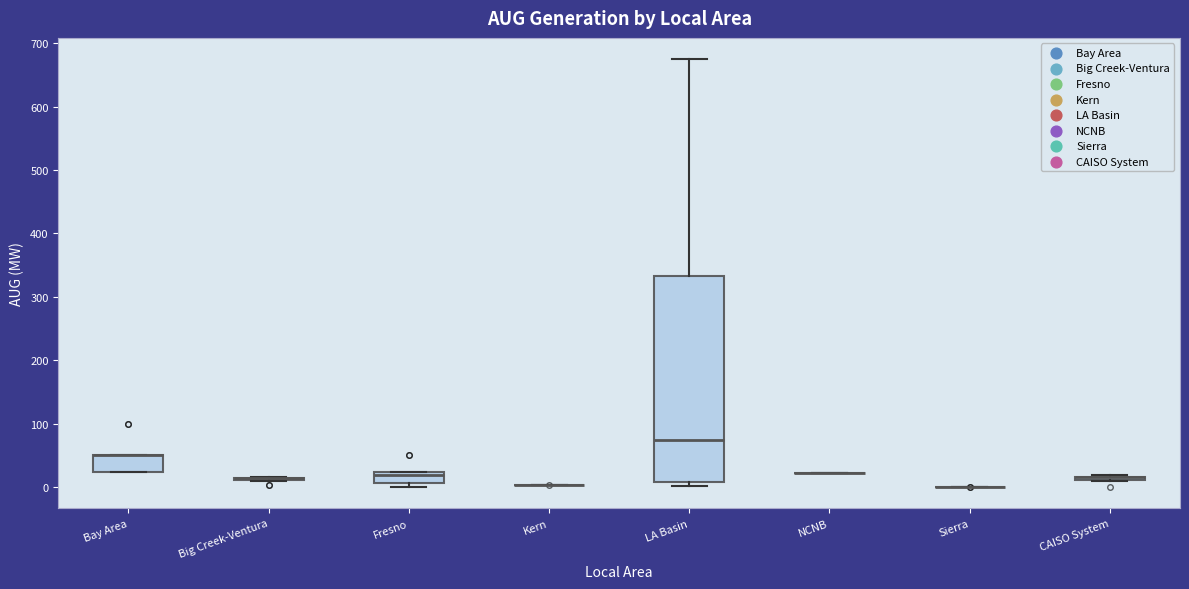

Comparing the boxes themselves (not the whiskers), which one is the tallest?

LA Basin